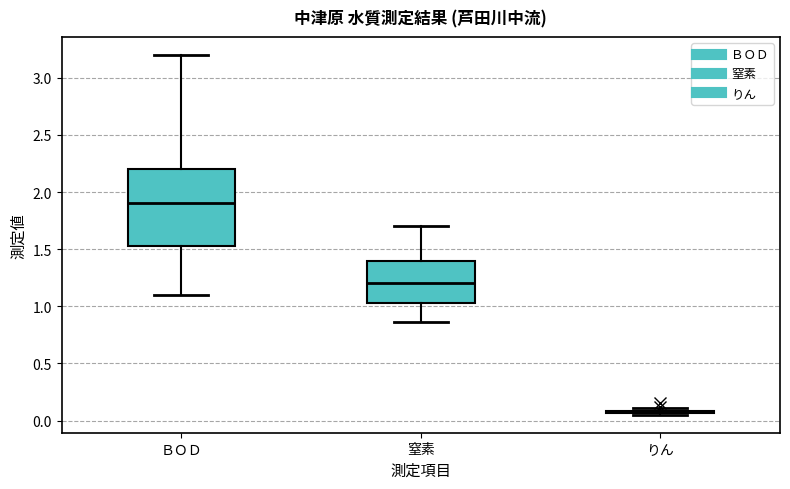

Reading left to right, read every box against the y-axis: the position of its median line, the range the box covers, and the ends of its whiskers. The values are not printed on the chart, so give them approximately, as read against the axis.

ＢＯＤ: median 1.90, box 1.55 to 2.20, whiskers 1.10 to 3.20
窒素: median 1.20, box 1.05 to 1.40, whiskers 0.85 to 1.70
りん: box collapsed to a line at 0.10, whiskers 0.05 to 0.10